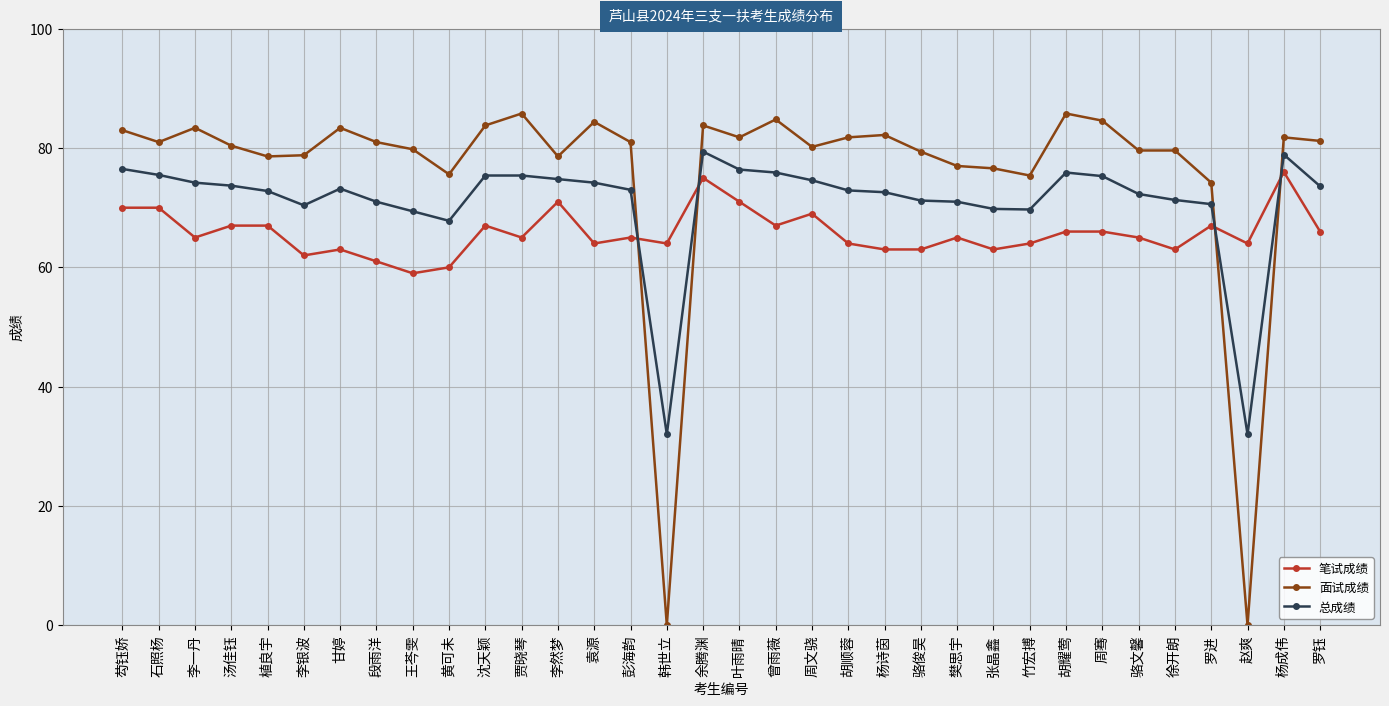

Which series has the largest total across all categories?

面试成绩